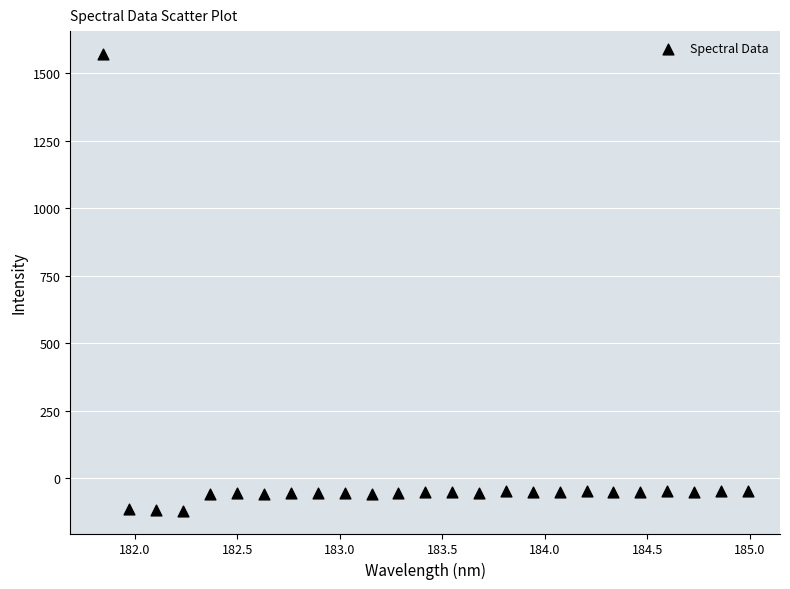

What is the range of X values (max minus min)?

3.1